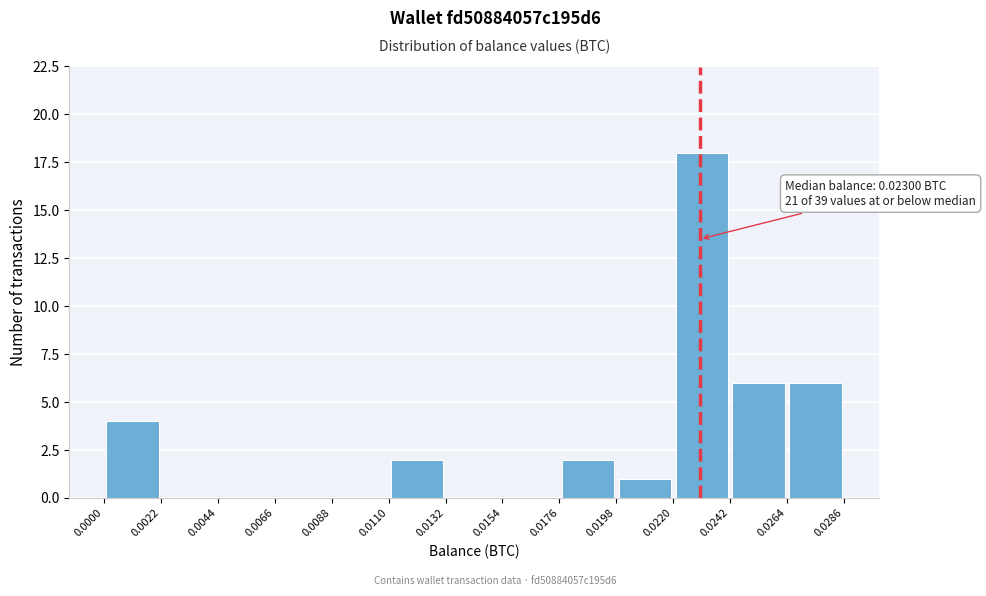

Over which range of the x-axis is the bar tallest?

0.0220 to 0.0242